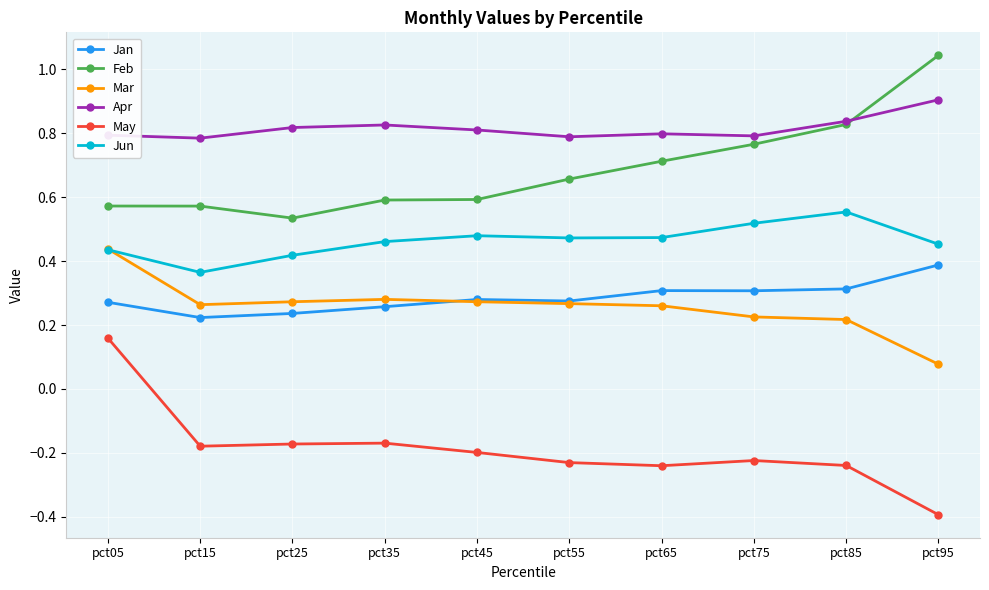

At how many categories does at least one series exceed 0?

10